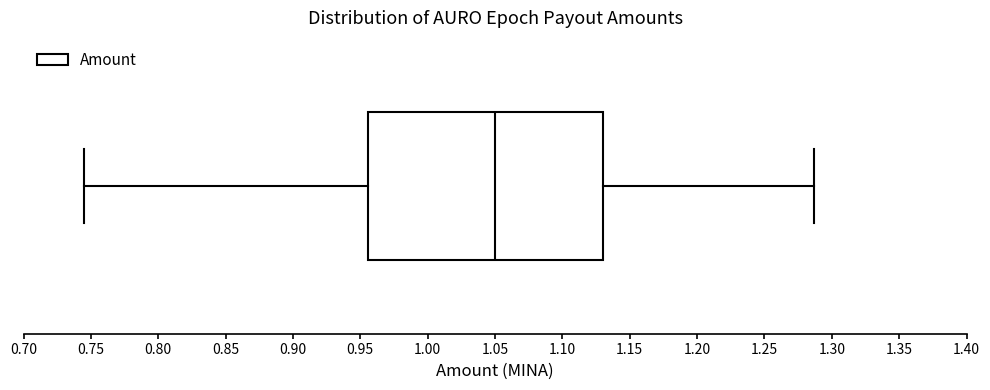

Where does the median line of the box sit on the x-axis? The values are not printed on the chart, so give them approximately, as read against the axis.

1.050